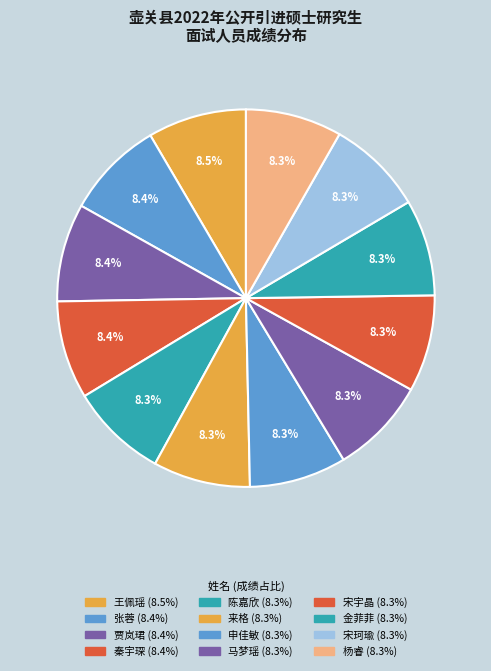

What is the ratio of the value at 金菲菲 to the value at 王佩瑶?

1.0